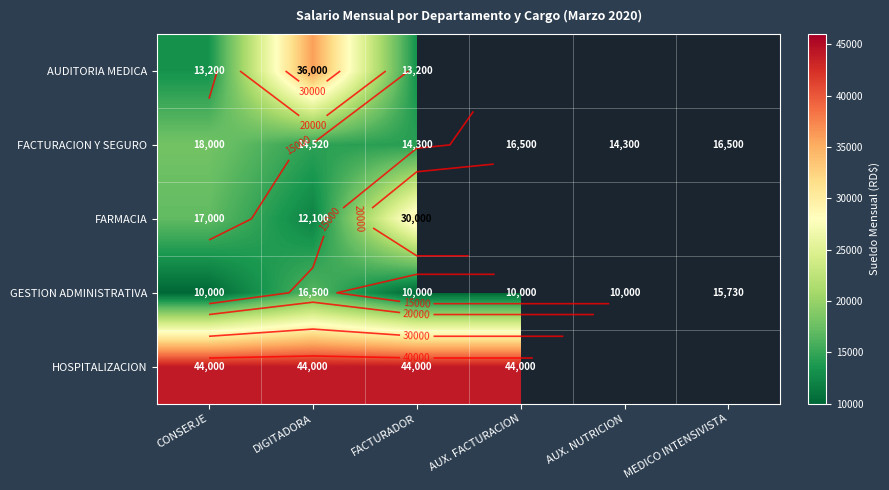

What is the difference between the second highest and minimum values in the GESTION ADMINISTRATIVA series?

5730.0